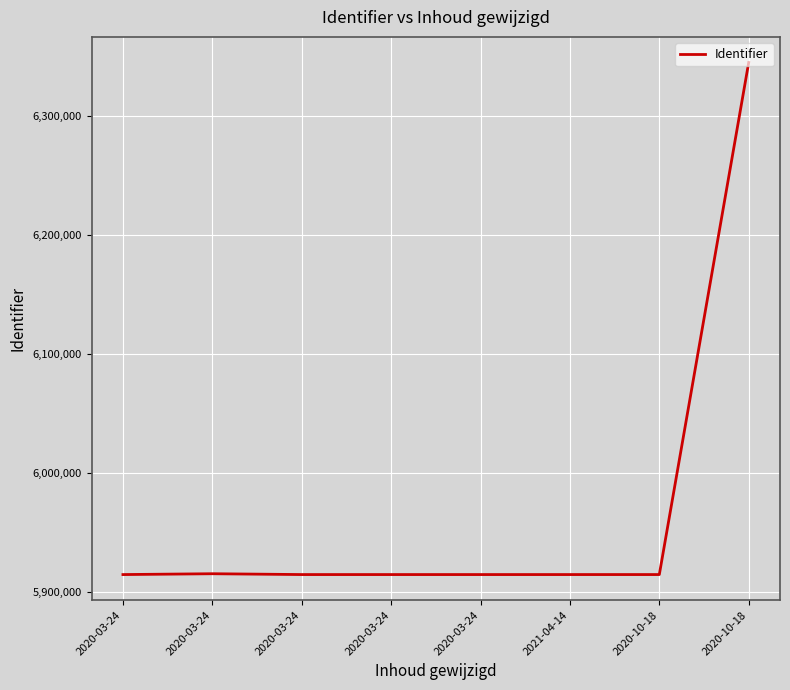

Reading left to right, transcribe all the data shown in this chart.

5914322	5915019	5914323	5914325	5914326	5914327	5914329	6345246